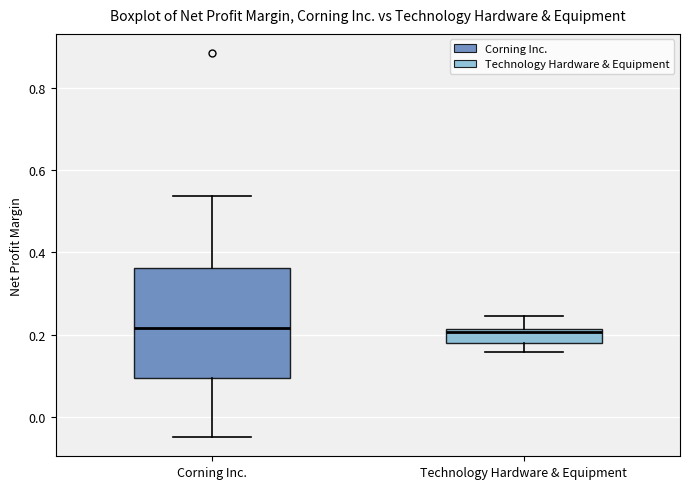

Reading left to right, read every box against the y-axis: the position of its median line, the range the box covers, and the ends of its whiskers. The values are not printed on the chart, so give them approximately, as read against the axis.

Corning Inc.: median 0.22, box 0.10 to 0.36, whiskers -0.04 to 0.54
Technology Hardware & Equipment: median 0.20, box 0.18 to 0.22, whiskers 0.16 to 0.24